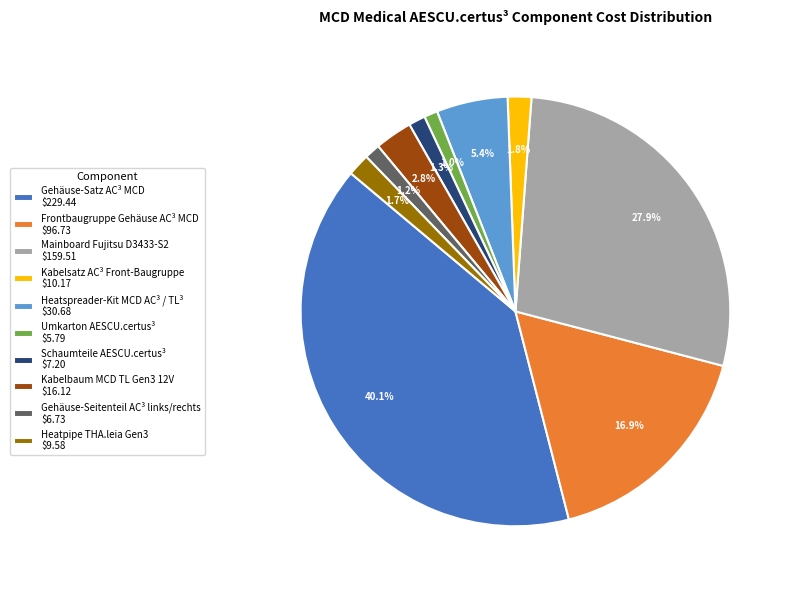

To the nearest percent, what percentage of the pie is Kabelsatz AC³ Front-Baugruppe?

2%